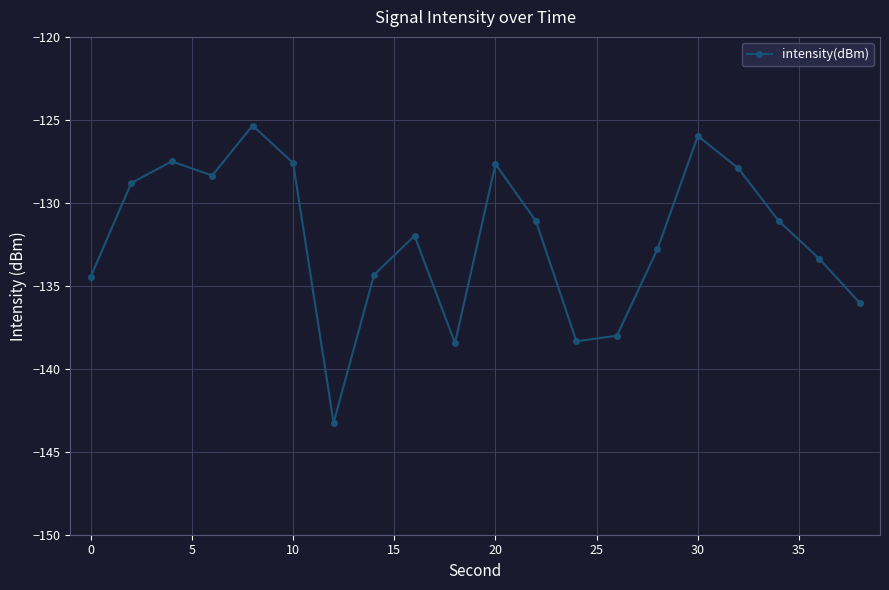

True or false: there are more than 1 points higher than both neighbors.

True